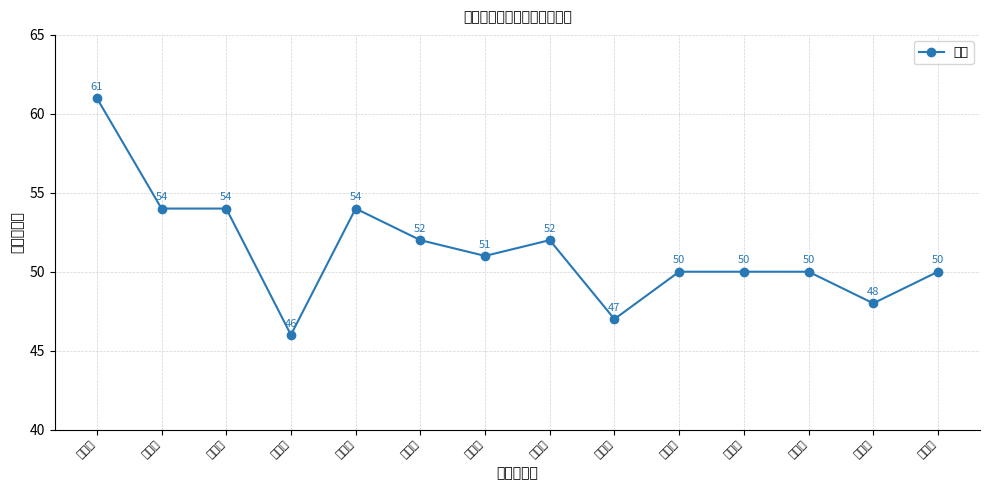

True or false: the data shows 21 at 马张良.

False